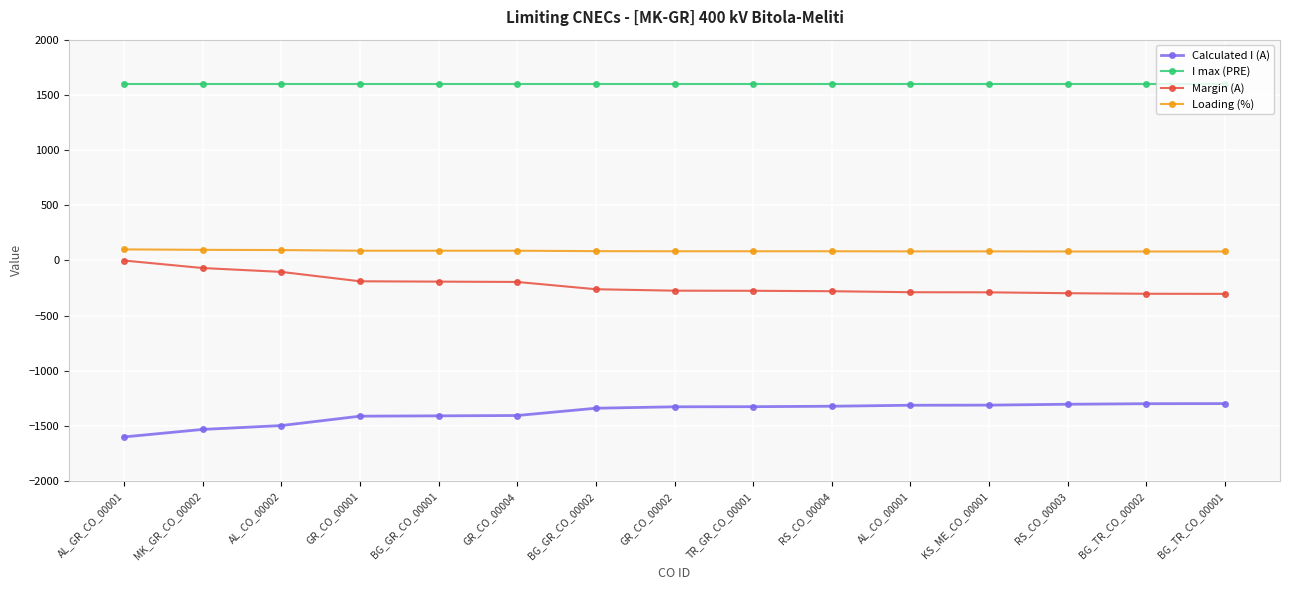

True or false: Calculated I (A) and Loading (%) cross at least once.

False